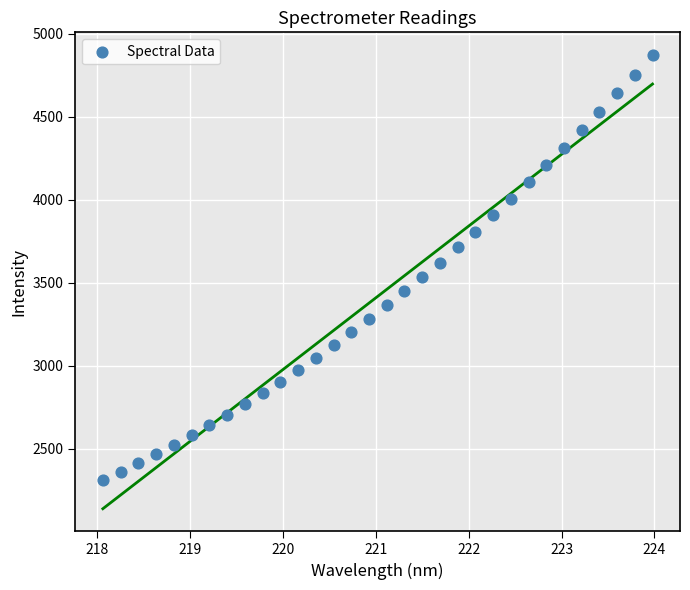

What is the range of Y values (max minus min)?

2563.4